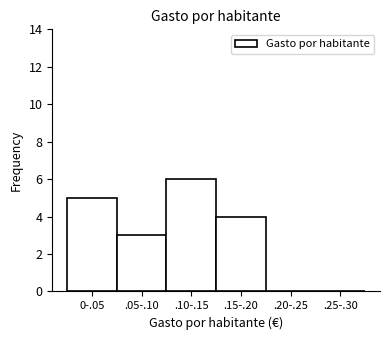

Reading left to right, extract all data points from this chart.

0-.05=5	.05-.10=3	.10-.15=6	.15-.20=4	.20-.25=0	.25-.30=0